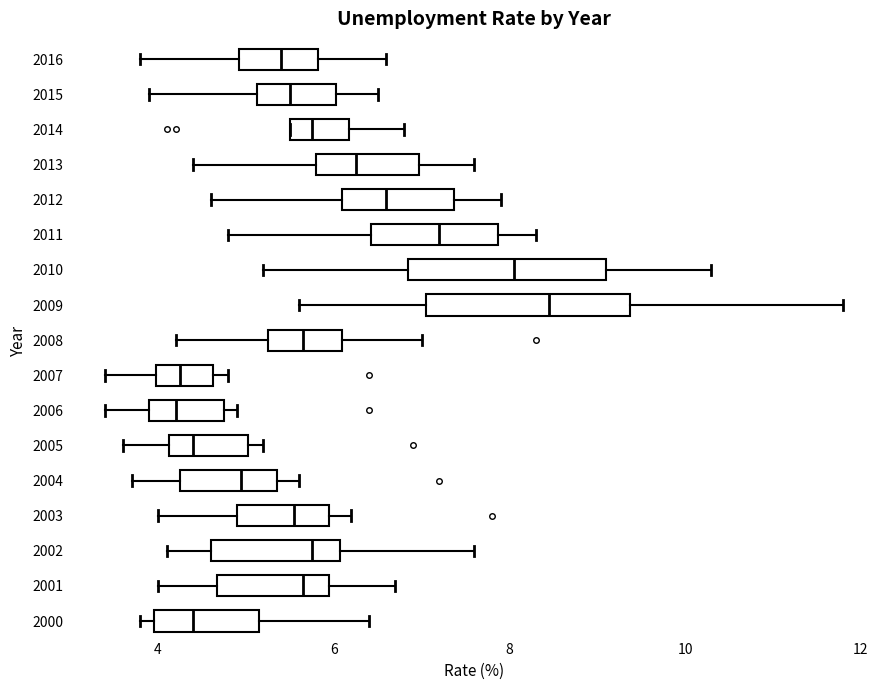

Which box's median line is the furthest to the right?

2009